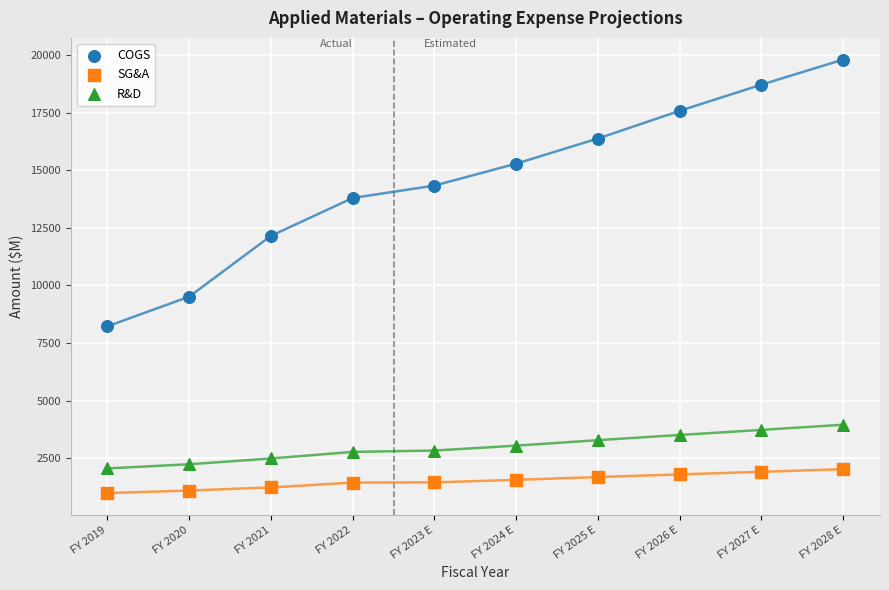

Across all series, what Y value is closest to 10390?

9510.0